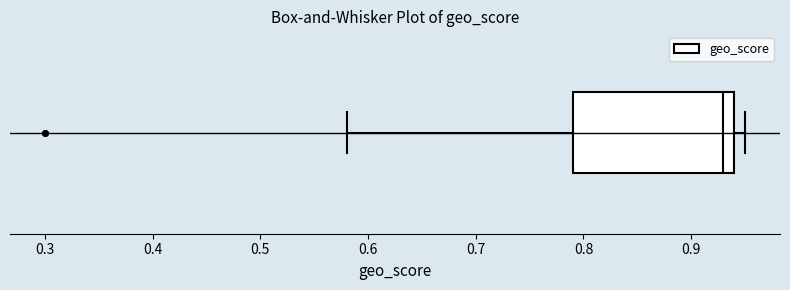

Read this box plot against the x-axis: the position of the median line, the range covered by the box, and the ends of both whiskers. The values are not printed on the chart, so give them approximately, as read against the axis.

median 0.93, box 0.79 to 0.94, whiskers 0.58 to 0.95